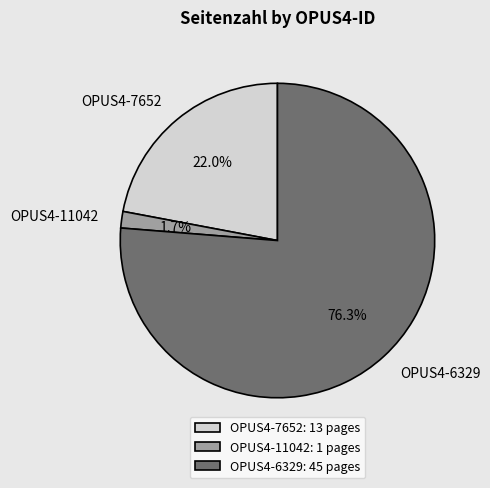

Which slice represents more than half of the pie?

OPUS4-6329